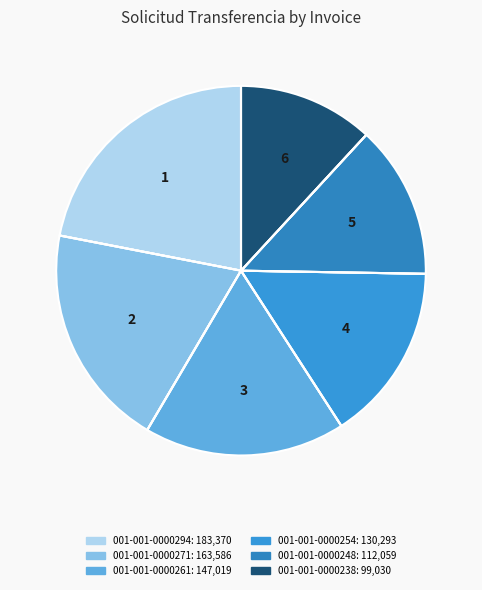

Count the number of slices in the pie.

6